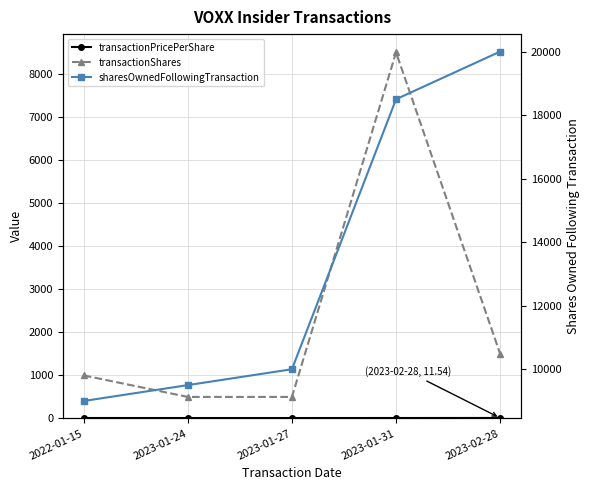

At which category is the sum across all series the highest?

2023-01-31